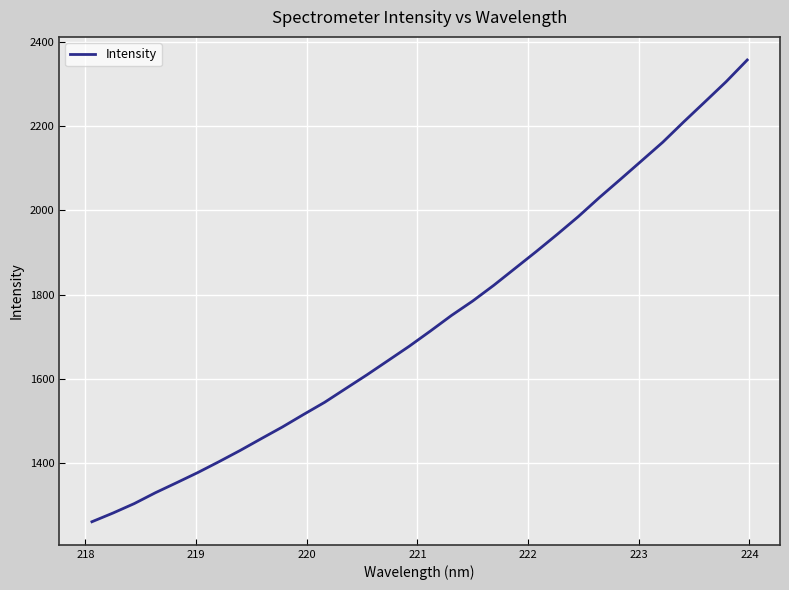

What is the difference between the maximum and minimum values?

1097.7